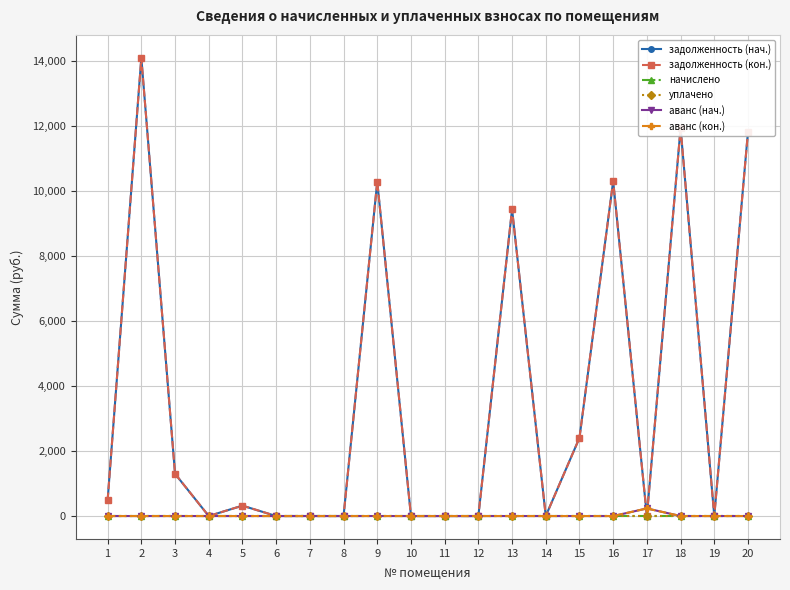

Rank the categories by аванс (кон.) value from highest to lowest.

17, 1, 2, 3, 4, 5, 6, 7, 8, 9, 10, 11, 12, 13, 14, 15, 16, 18, 19, 20